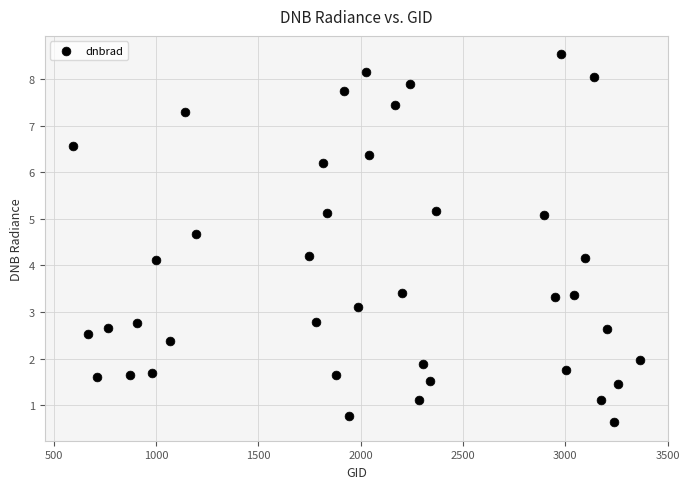

What is the range of Y values (max minus min)?

7.9